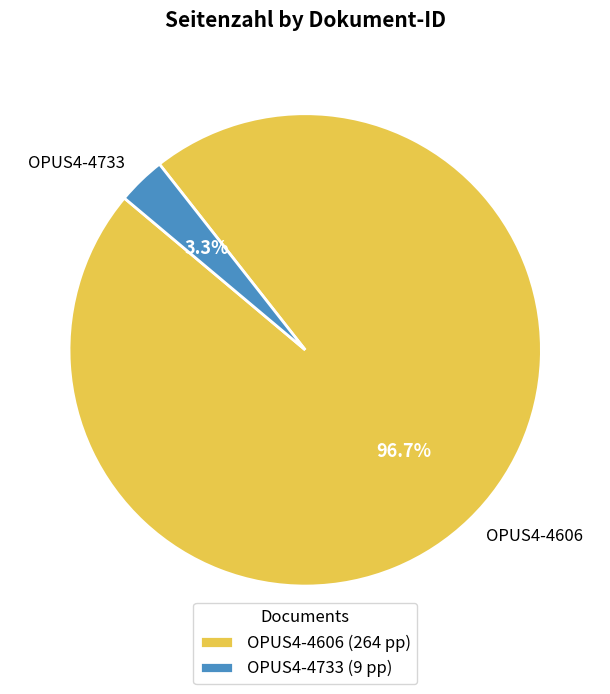

Which slice is the largest?

OPUS4-4606